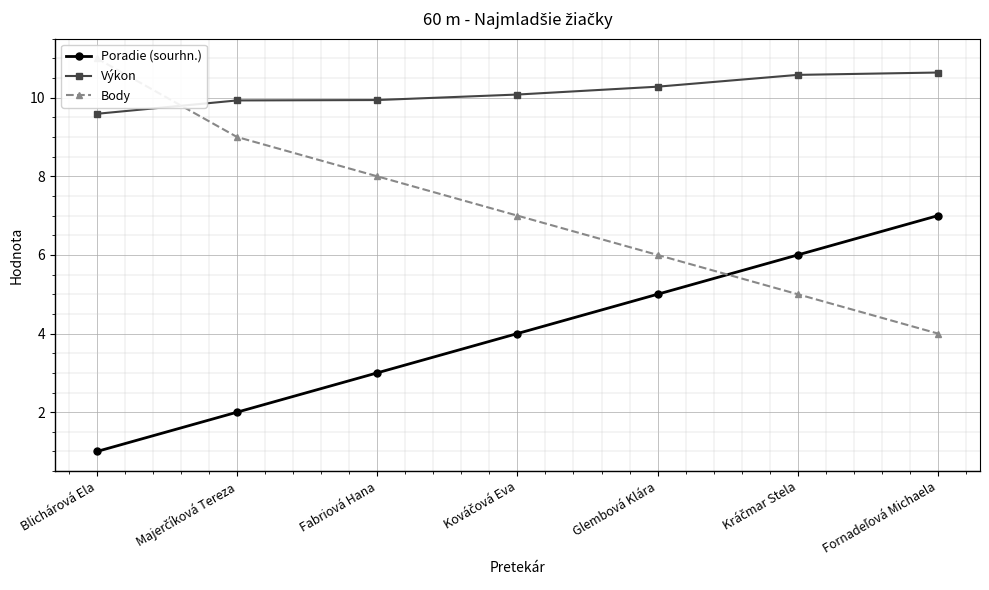

What is the average value of the Výkon series?

10.1